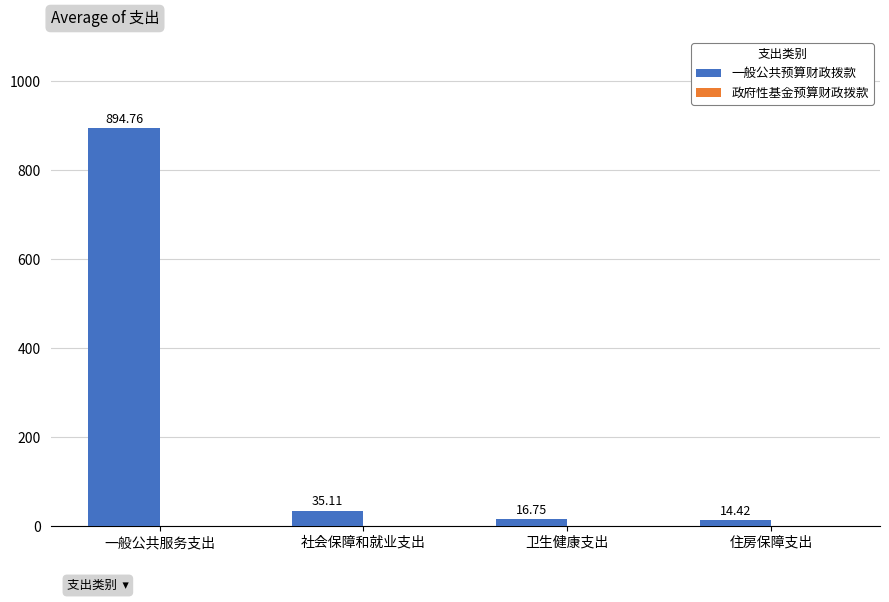

Which has a higher value, 社会保障和就业支出 or 一般公共服务支出?

一般公共服务支出